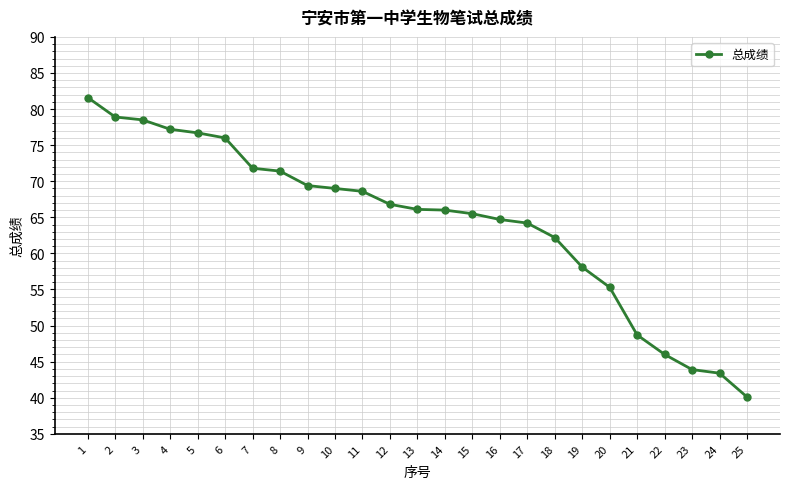

What is the average value?

64.4